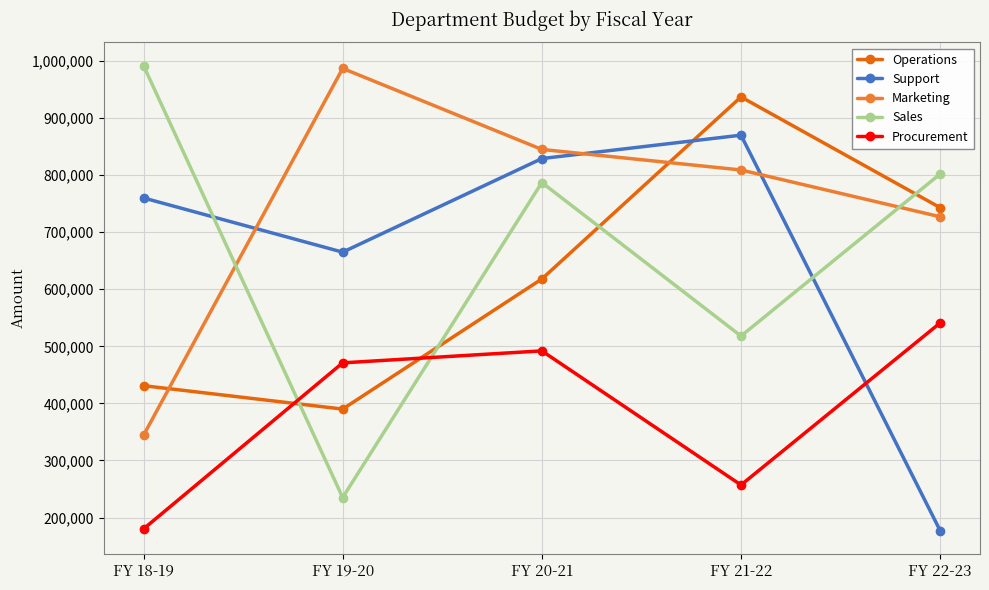

Does the chart display data point markers on the line(s)?

Yes